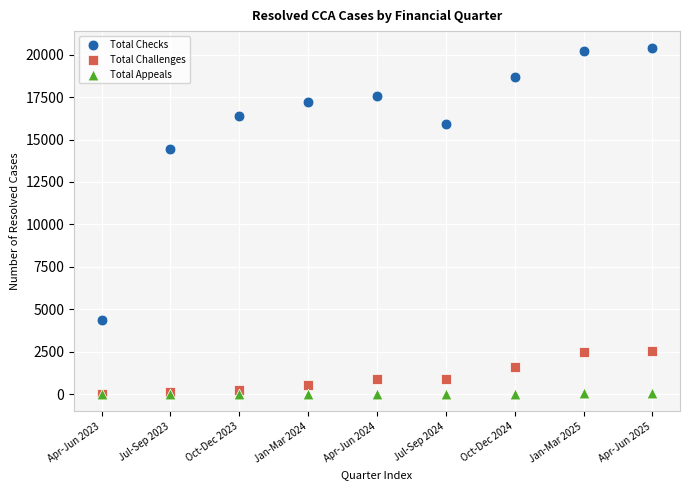

Across all series, what Y value is closest to 10185?

14450